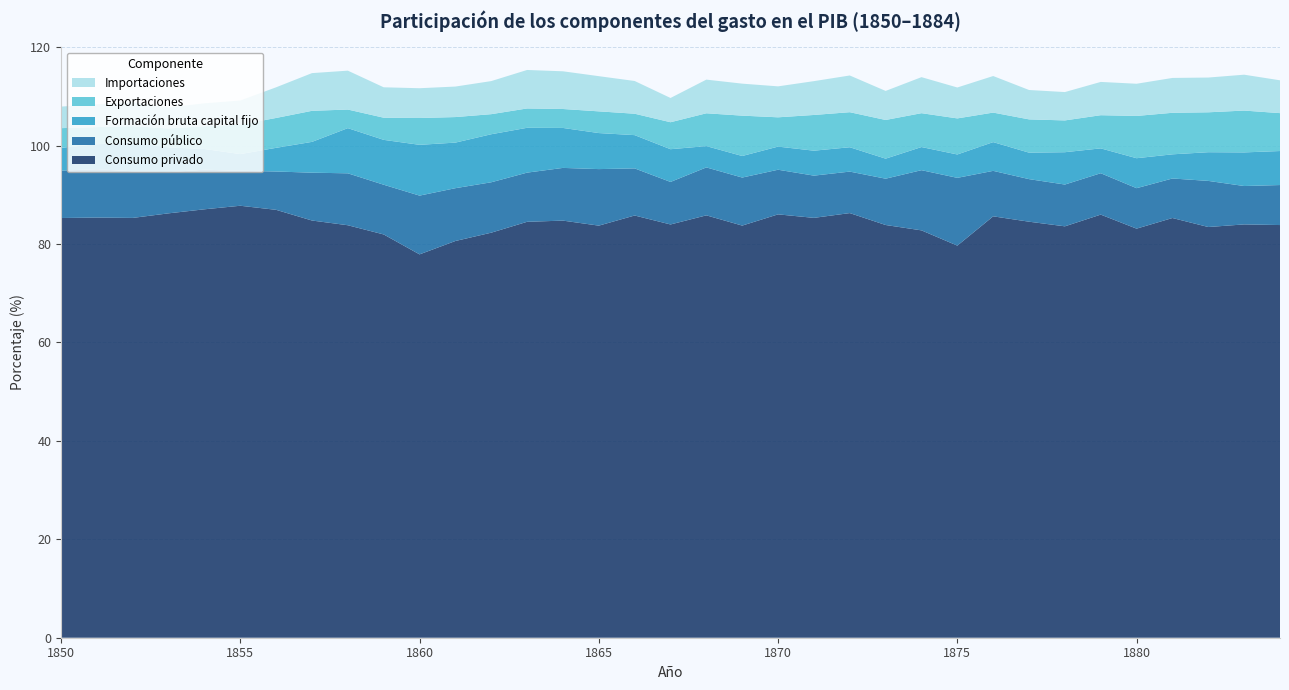

Reading left to right, extract all data points from this chart.

Consumo privado: 1850=85.3	1851=85.4	1852=85.3	1853=86.2	1854=87.0	1855=87.8	1856=86.9	1857=84.8	1858=83.8	1859=81.9	1860=77.9	1861=80.6	1862=82.3	1863=84.5	1864=84.8	1865=83.7	1866=85.8	1867=84.0	1868=85.8	1869=83.7	1870=86.0	1871=85.3	1872=86.3	1873=83.9	1874=82.8	1875=79.7	1876=85.6	1877=84.5	1878=83.6	1879=86.0	1880=83.1	1881=85.3	1882=83.5	1883=84.0	1884=83.8
Consumo público: 1850=9.6	1851=9.8	1852=9.5	1853=8.4	1854=8.1	1855=7.1	1856=7.8	1857=9.7	1858=10.6	1859=10.1	1860=11.9	1861=10.7	1862=10.2	1863=10.0	1864=10.7	1865=11.5	1866=9.6	1867=8.6	1868=9.7	1869=9.8	1870=9.1	1871=8.6	1872=8.4	1873=9.4	1874=12.2	1875=13.8	1876=9.2	1877=8.7	1878=8.5	1879=8.4	1880=8.2	1881=8.0	1882=9.4	1883=7.8	1884=8.1
Formación bruta capital fijo: 1850=4.6	1851=5.1	1852=5.9	1853=5.0	1854=4.2	1855=3.4	1856=4.8	1857=6.3	1858=9.2	1859=9.1	1860=10.3	1861=9.3	1862=9.8	1863=9.1	1864=8.1	1865=7.3	1866=6.8	1867=6.7	1868=4.3	1869=4.4	1870=4.7	1871=5.1	1872=5.0	1873=4.1	1874=4.7	1875=4.8	1876=5.8	1877=5.4	1878=6.6	1879=5.0	1880=6.1	1881=4.9	1882=5.8	1883=6.8	1884=6.9
Exportaciones: 1850=4.0	1851=3.5	1852=3.3	1853=3.9	1854=4.6	1855=6.0	1856=6.1	1857=6.3	1858=3.8	1859=4.5	1860=5.5	1861=5.2	1862=4.1	1863=3.9	1864=3.9	1865=4.4	1866=4.3	1867=5.5	1868=6.7	1869=8.2	1870=6.0	1871=7.3	1872=7.1	1873=7.9	1874=6.9	1875=7.3	1876=6.0	1877=6.8	1878=6.5	1879=6.7	1880=8.6	1881=8.4	1882=8.1	1883=8.5	1884=7.7
Importaciones: 1850=4.4	1851=4.6	1852=4.9	1853=4.3	1854=4.7	1855=4.9	1856=6.2	1857=7.7	1858=7.9	1859=6.2	1860=6.0	1861=6.2	1862=6.7	1863=7.8	1864=7.7	1865=7.2	1866=6.7	1867=4.9	1868=6.8	1869=6.5	1870=6.3	1871=6.9	1872=7.5	1873=5.9	1874=7.3	1875=6.3	1876=7.4	1877=6.0	1878=5.8	1879=6.8	1880=6.5	1881=7.1	1882=7.1	1883=7.3	1884=6.7